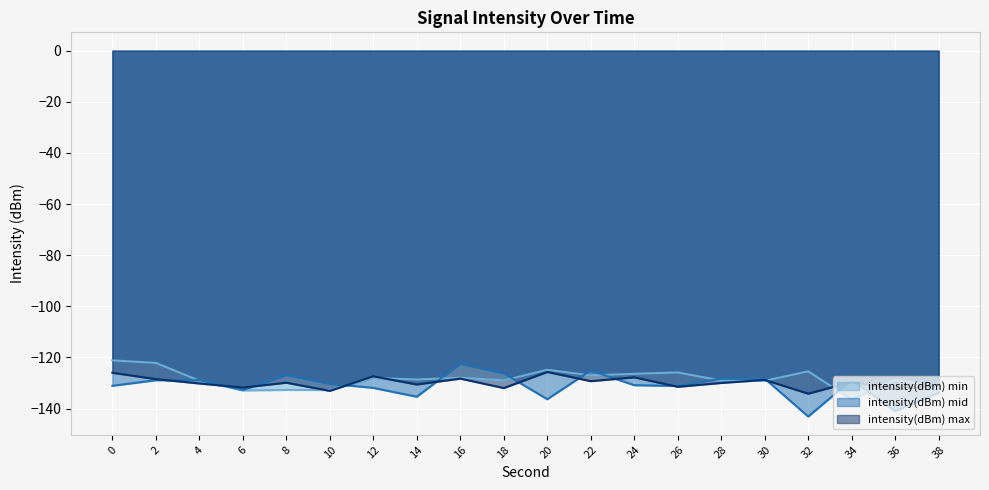

At how many categories does at least one series exceed -126?

7